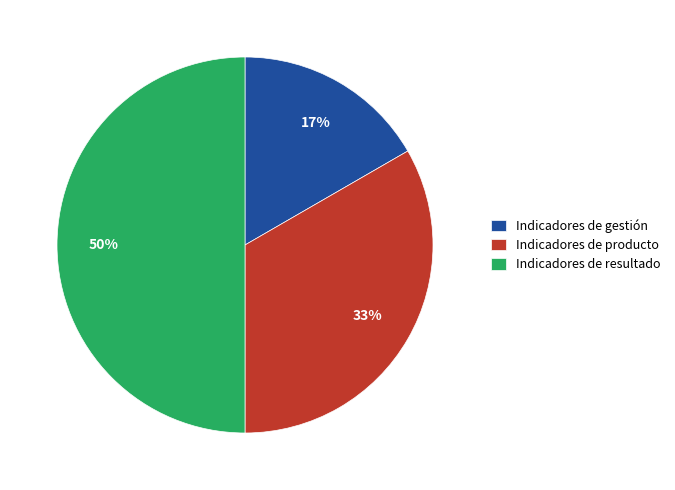

To the nearest percent, what portion does Indicadores de gestión represent?

17%